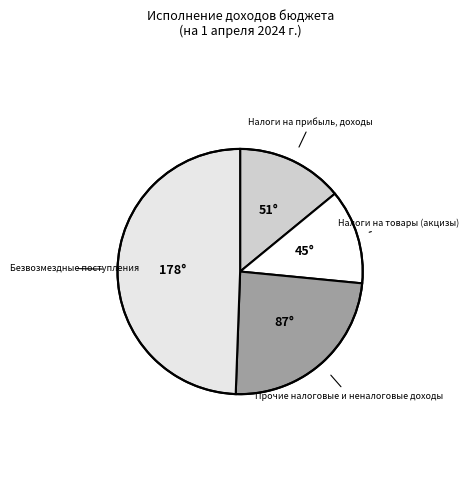

Which has a higher value, Налоги на товары (акцизы) or Безвозмездные поступления?

Безвозмездные поступления